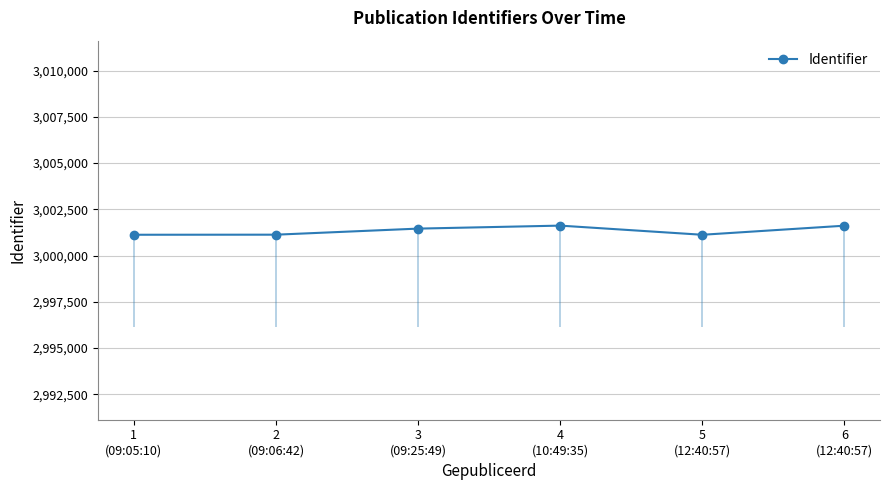

What is the minimum value shown in the chart?

3001126